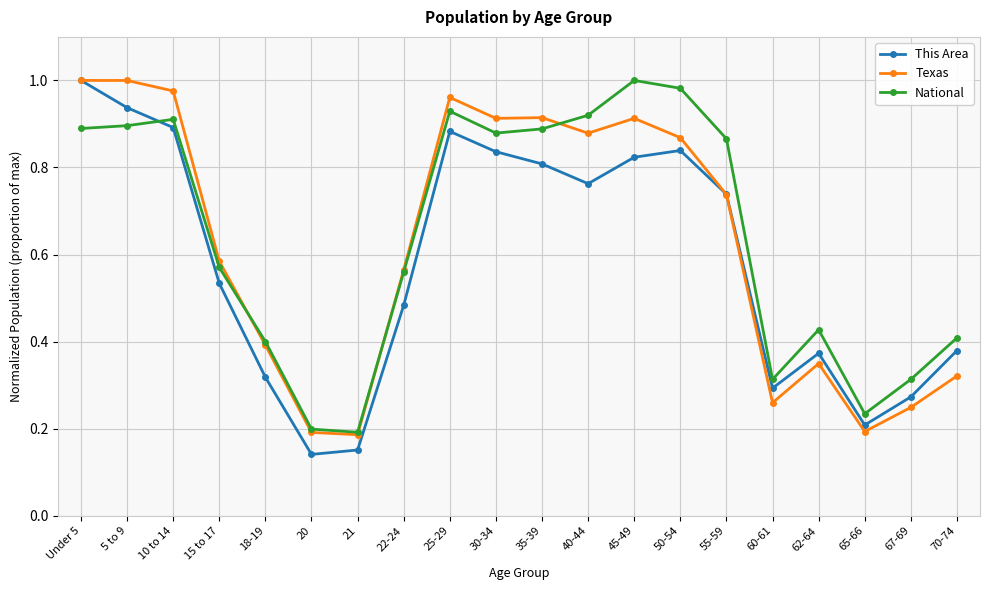

What is the total value across all series at 18-19?

1.1